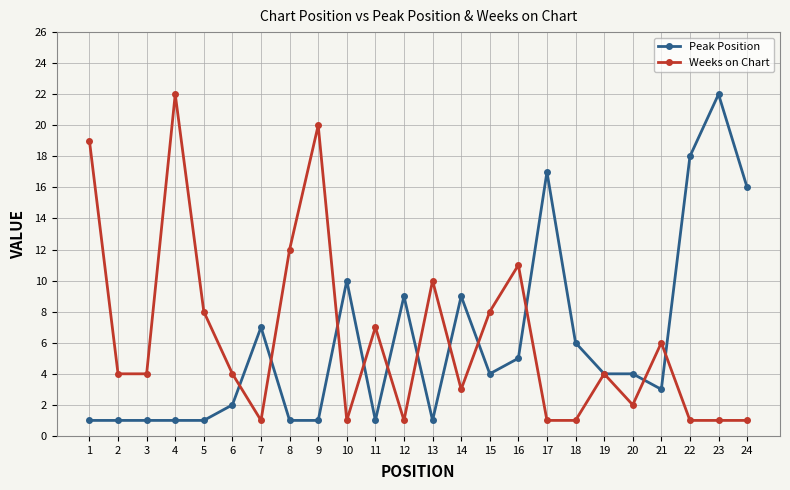

True or false: Peak Position has more than 0 interior local peaks.

True